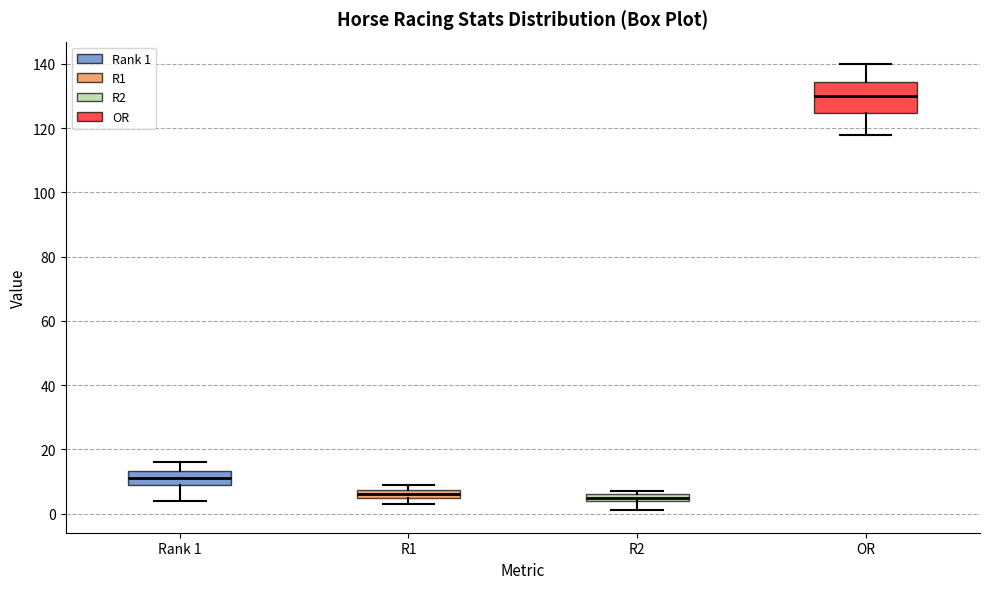

Which box is the tallest, from its lower edge to its upper edge?

OR